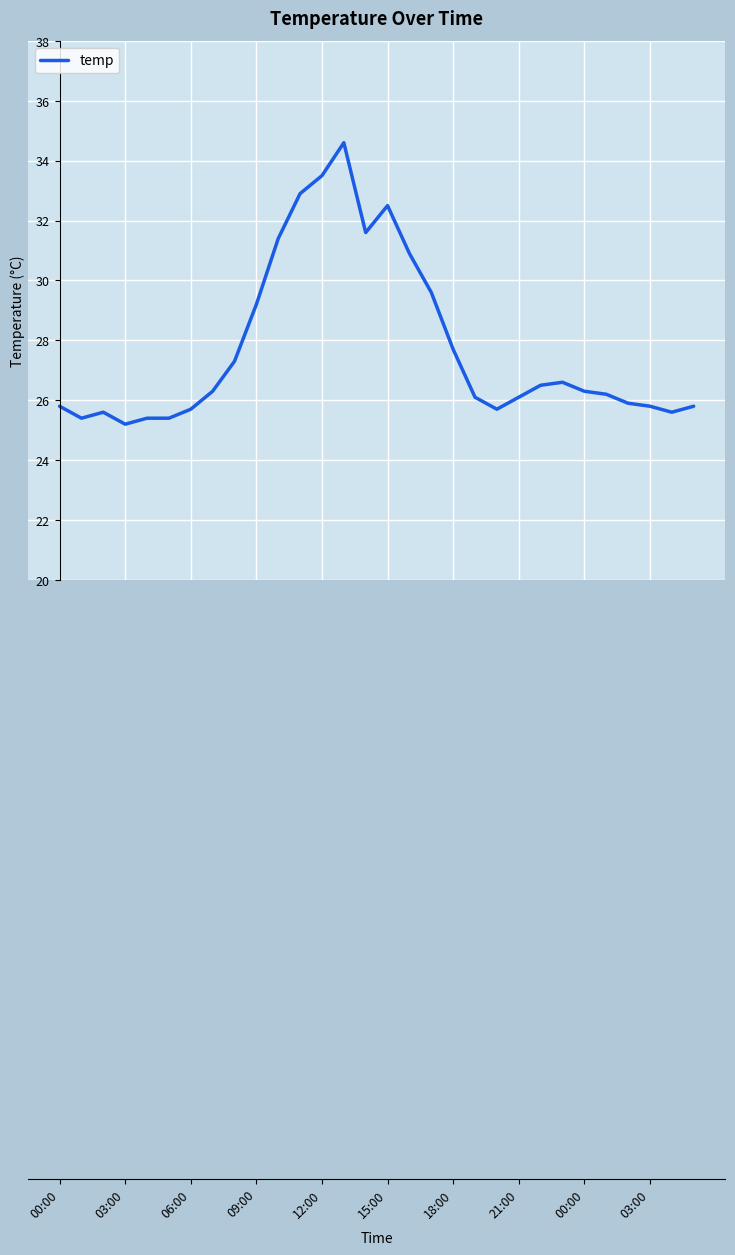

What is the maximum value shown in the chart?

34.6